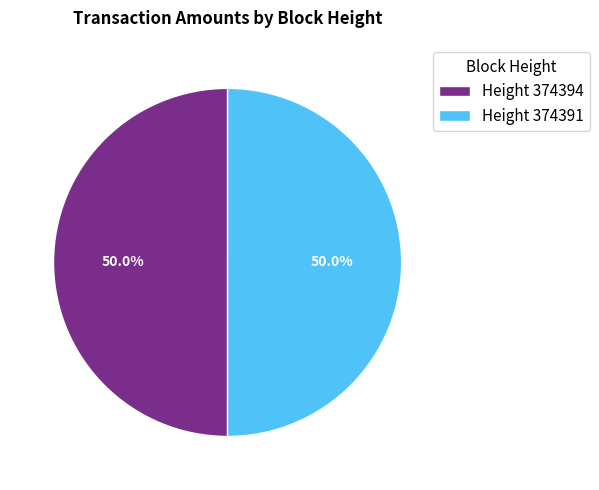

What percentage do Height 374391 and Height 374394 together represent?

100.0%